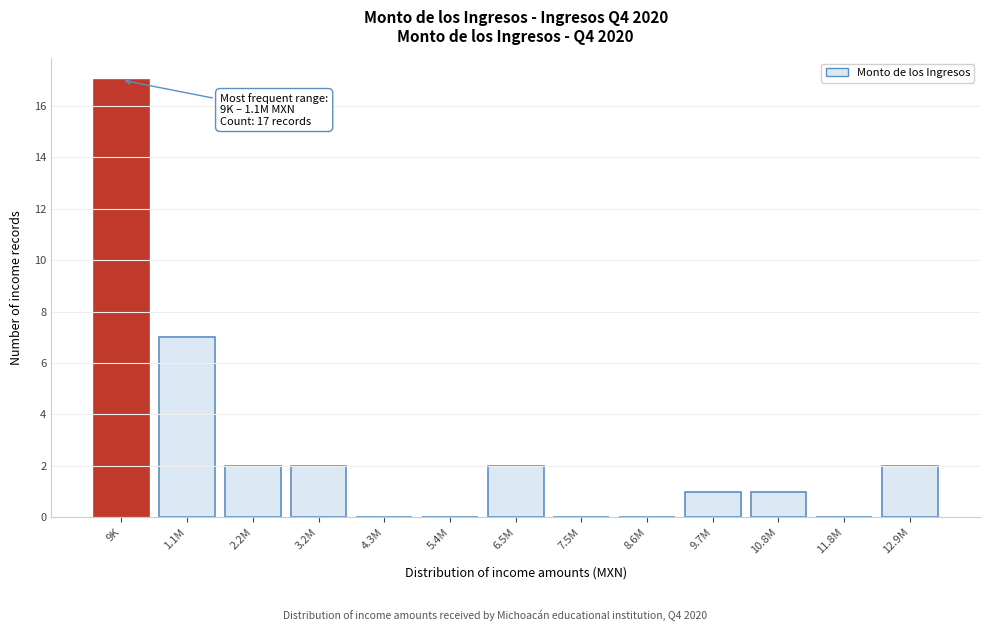

Reading left to right, extract all data points from this chart.

9K=17	1.1M=7	2.2M=2	3.2M=2	4.3M=0	5.4M=0	6.5M=2	7.5M=0	8.6M=0	9.7M=1	10.8M=1	11.8M=0	12.9M=2